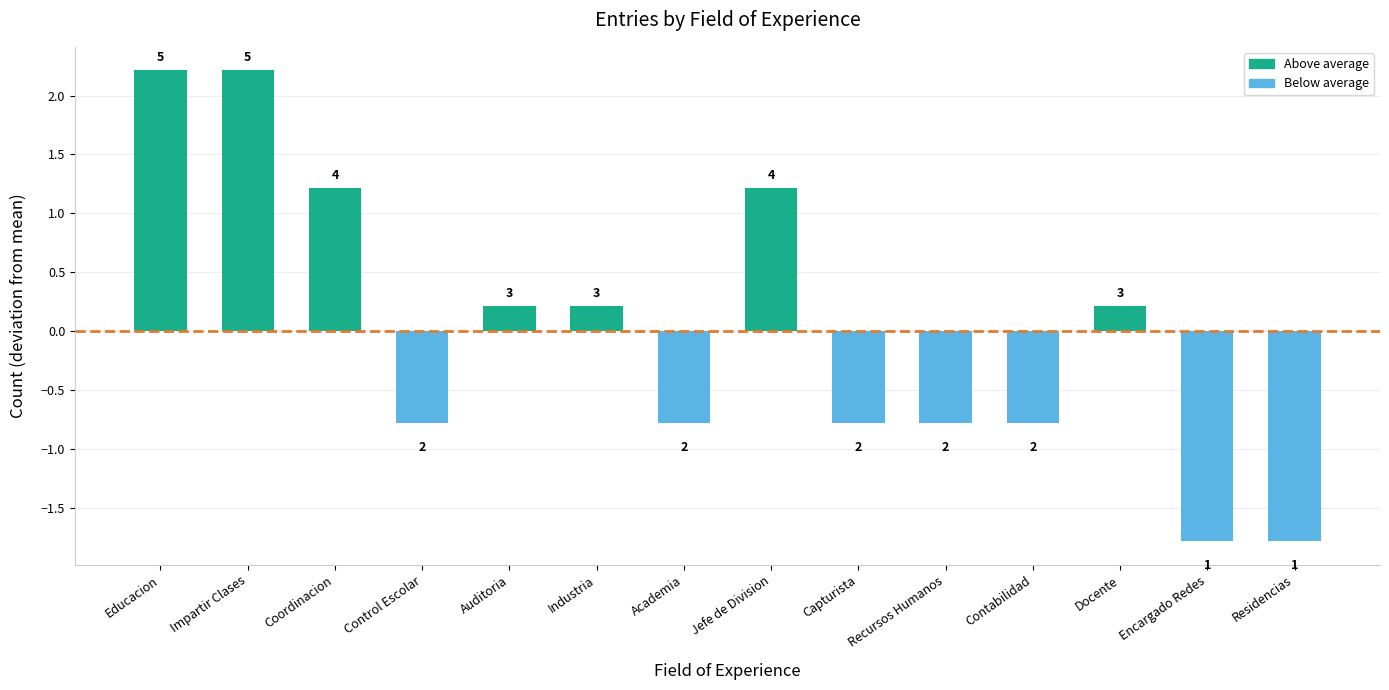

Rank the categories by value from lowest to highest.

Encargado Redes, Residencias, Control Escolar, Academia, Capturista, Recursos Humanos, Contabilidad, Auditoria, Industria, Docente, Coordinacion, Jefe de Division, Educacion, Impartir Clases